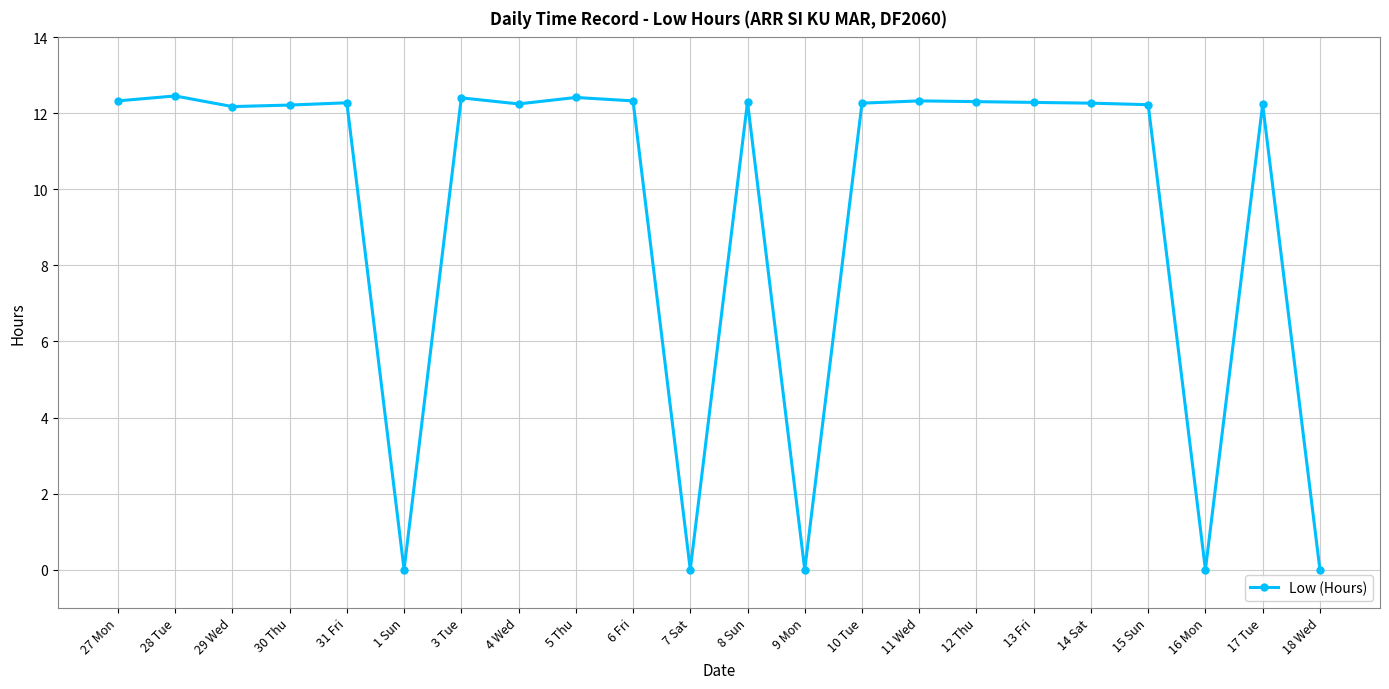

What is the change in value from 12 Thu to 15 Sun?

-0.1